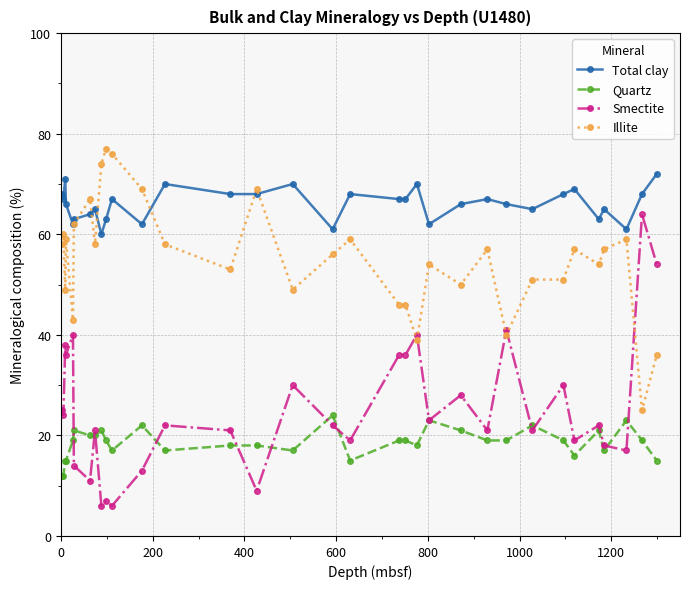

Does the chart display data point markers on the line(s)?

Yes